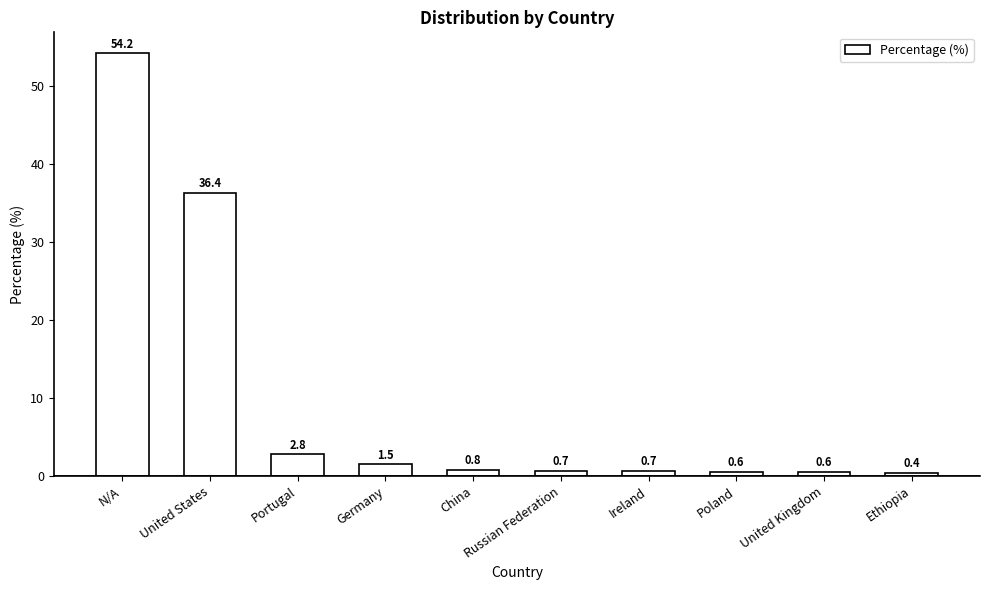

What is the sum of the values at United Kingdom and Russian Federation?

1.2